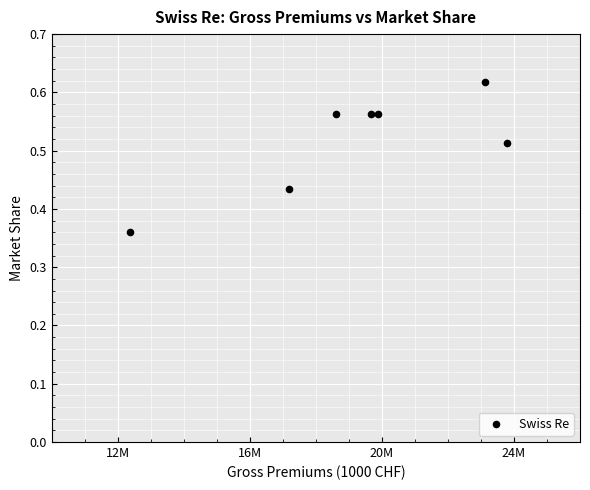

What is the average X value?

19234760.6